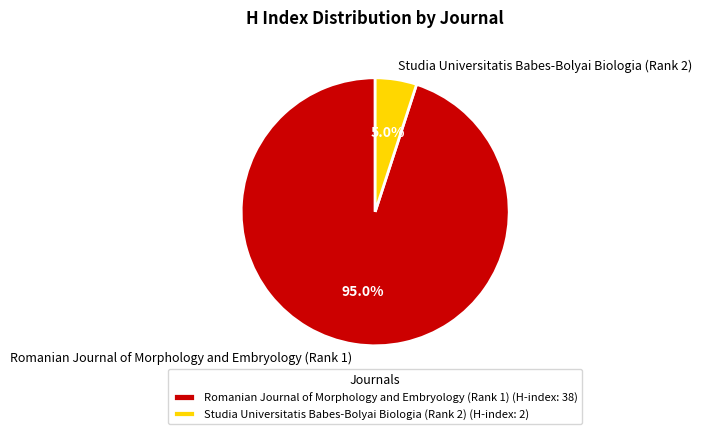

Rank the categories by value from highest to lowest.

Romanian Journal of Morphology and Embryology (Rank 1), Studia Universitatis Babes-Bolyai Biologia (Rank 2)